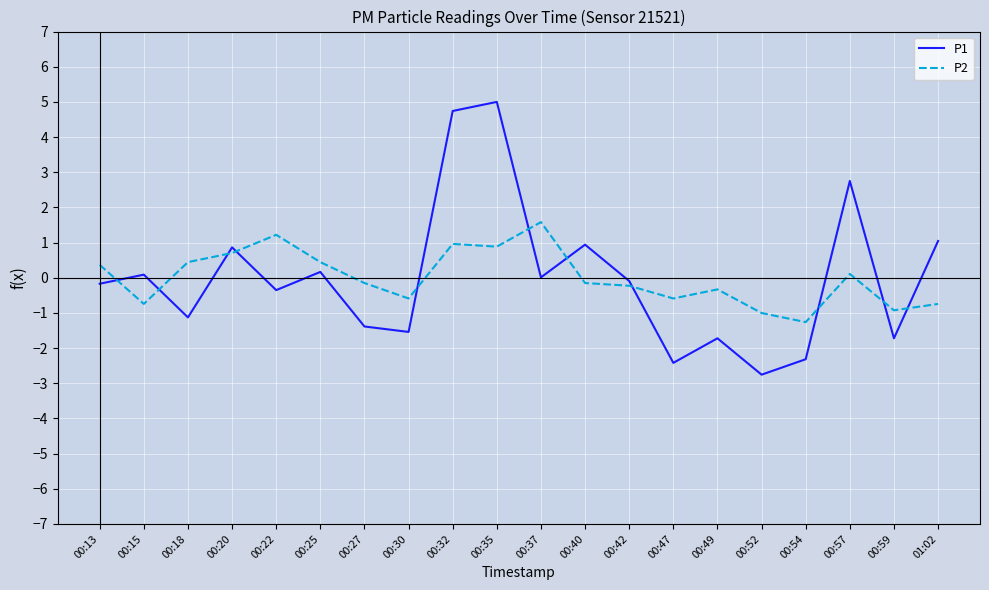

Which series has the widest spread of values?

P1